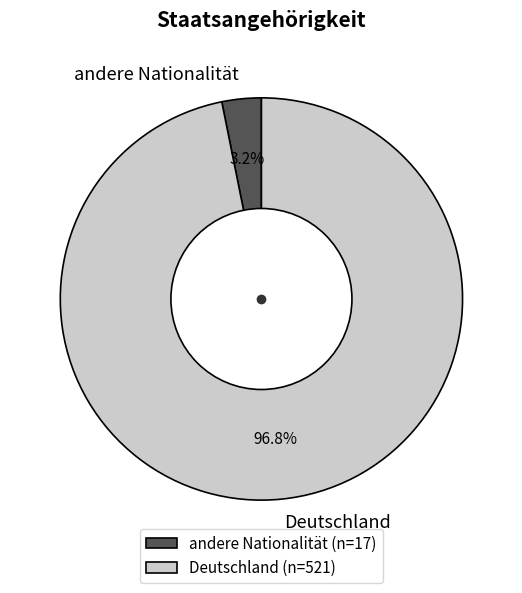

What is the smallest slice in the pie chart?

andere Nationalität